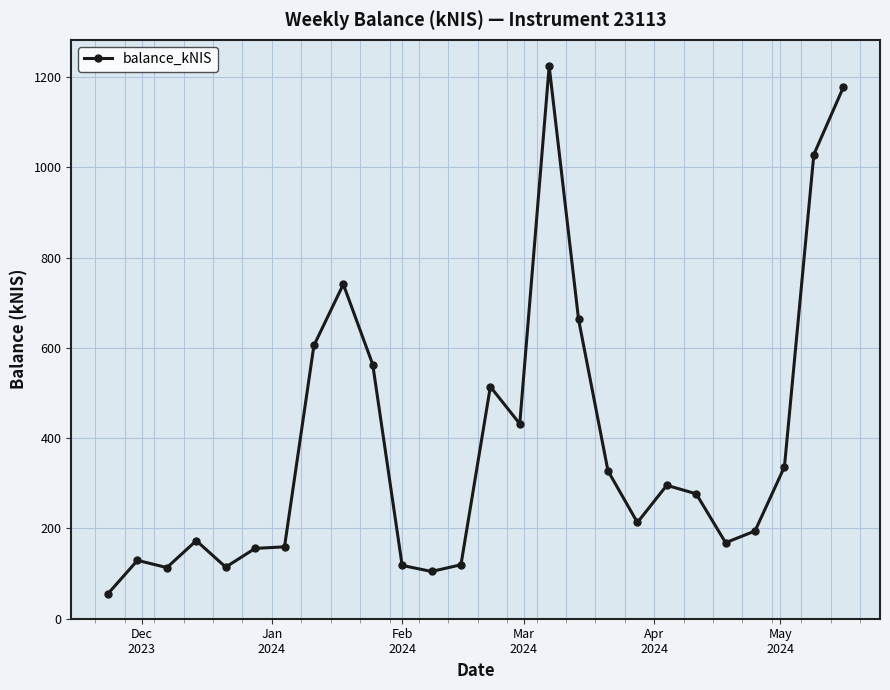

What is the value of the 25th point from the left?

1028.7